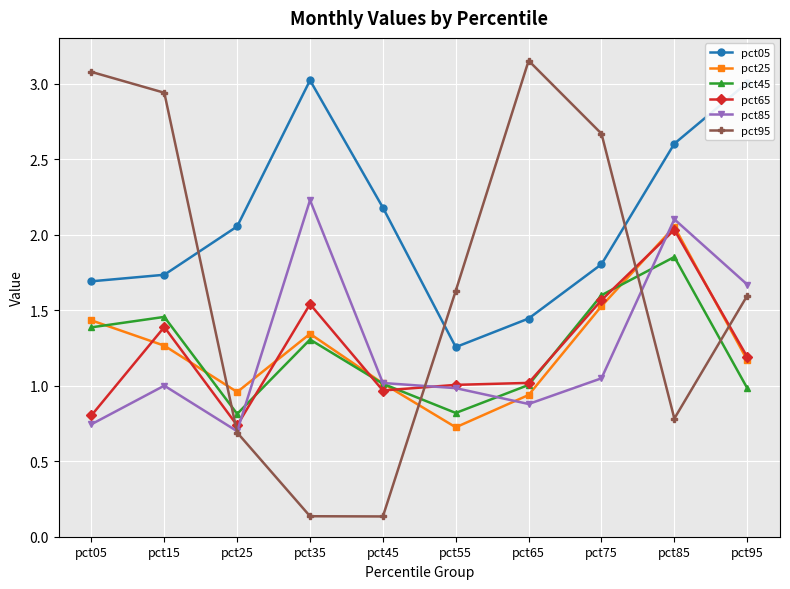

Which series has the largest total across all categories?

pct05